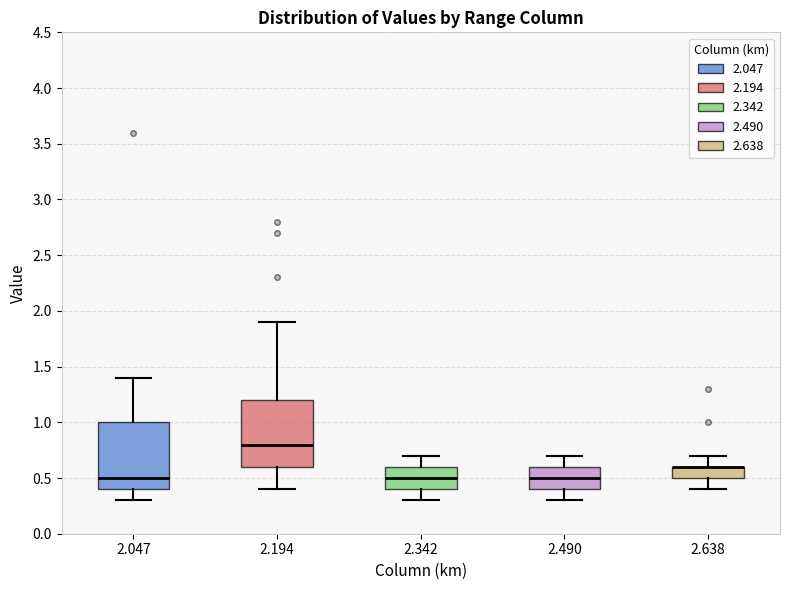

Reading left to right, read every box against the y-axis: the position of its median line, the range the box covers, and the ends of its whiskers. The values are not printed on the chart, so give them approximately, as read against the axis.

2.047: median 0.5, box 0.4 to 1.0, whiskers 0.3 to 1.4
2.194: median 0.8, box 0.6 to 1.2, whiskers 0.4 to 1.9
2.342: median 0.5, box 0.4 to 0.6, whiskers 0.3 to 0.7
2.490: median 0.5, box 0.4 to 0.6, whiskers 0.3 to 0.7
2.638: median 0.6 (drawn on the box's upper edge), box 0.5 to 0.6, whiskers 0.4 to 0.7